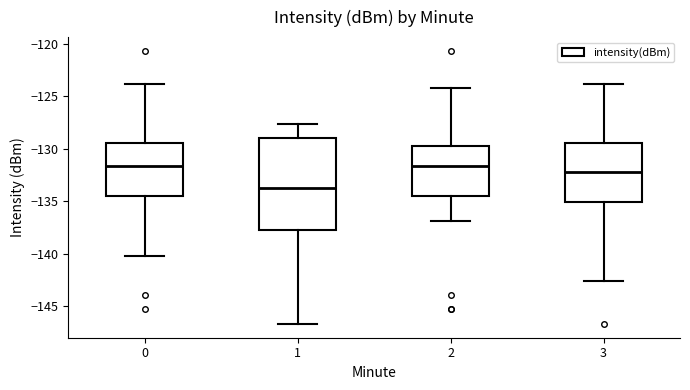

Reading left to right, transcribe this box plot: for each box, give where its median line is, the range the box spans, and where its two whiskers end, as read against the y-axis. The values are not printed on the chart, so give them approximately, as read against the axis.

0: median -131.5, box -134.5 to -129.5, whiskers -140.0 to -124.0
1: median -134.0, box -137.5 to -129.0, whiskers -146.5 to -127.5
2: median -131.5, box -134.5 to -129.5, whiskers -137.0 to -124.0
3: median -132.0, box -135.0 to -129.5, whiskers -142.5 to -124.0